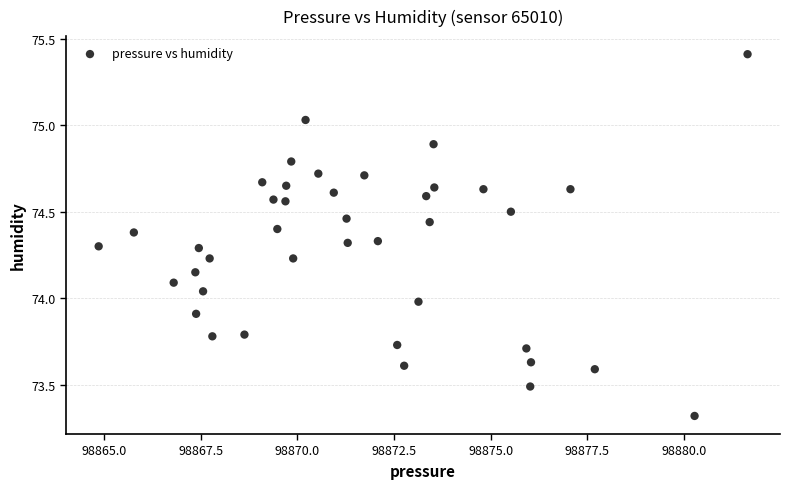

What is the range of X values (max minus min)?

16.8